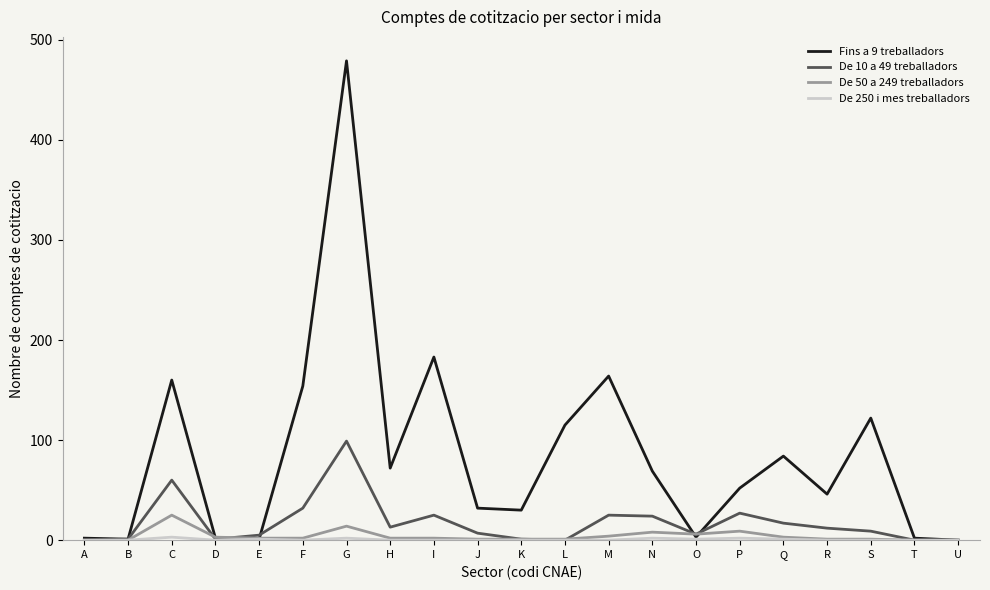

Is it true that Fins a 9 treballadors equals 240 at F?

False